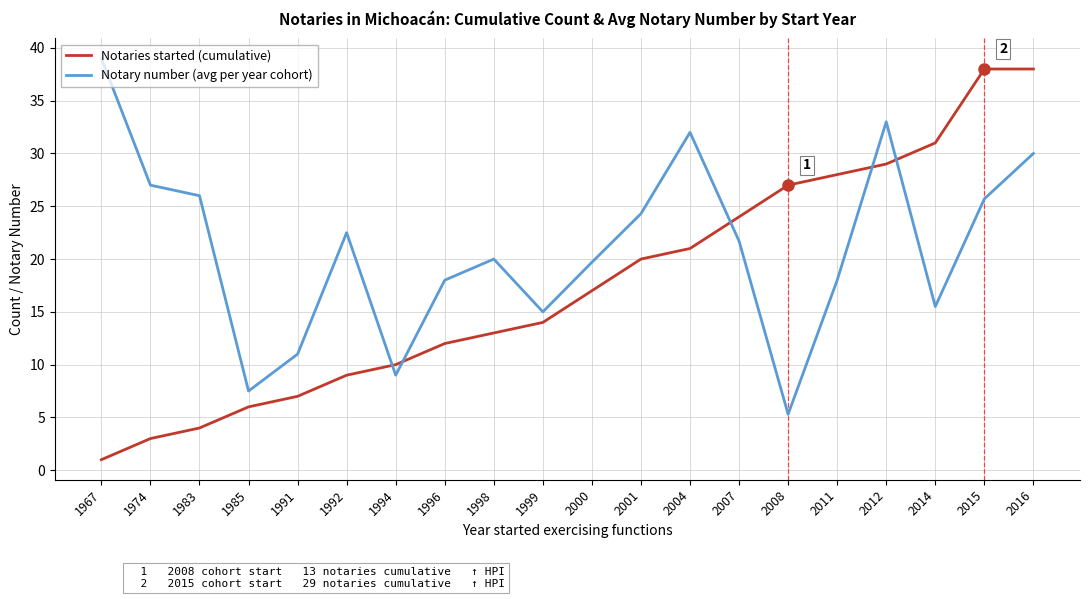

Read the Notaries started (cumulative) value at 1967.

1.0